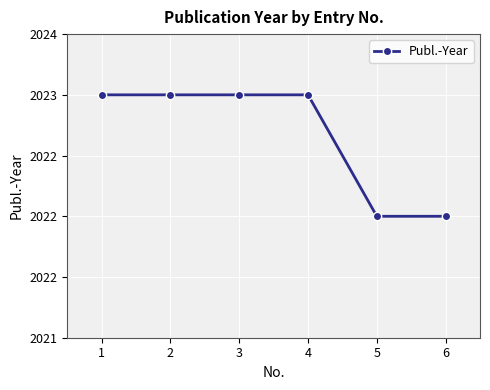

What is the value of the 4th point from the left?

2023